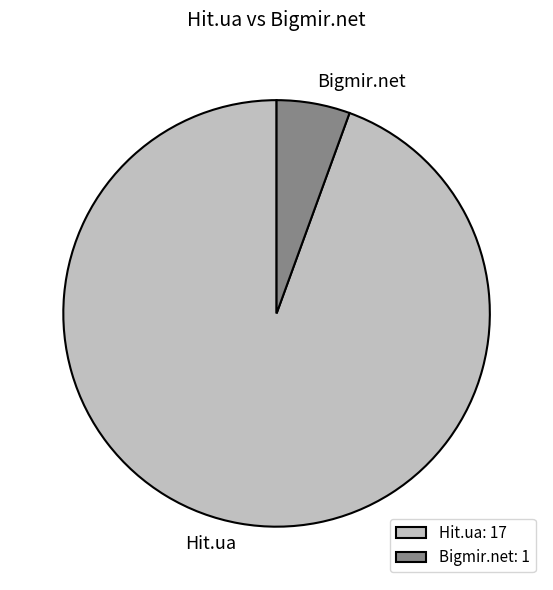

Rank the categories by value from highest to lowest.

Hit.ua: 17, Bigmir.net: 1